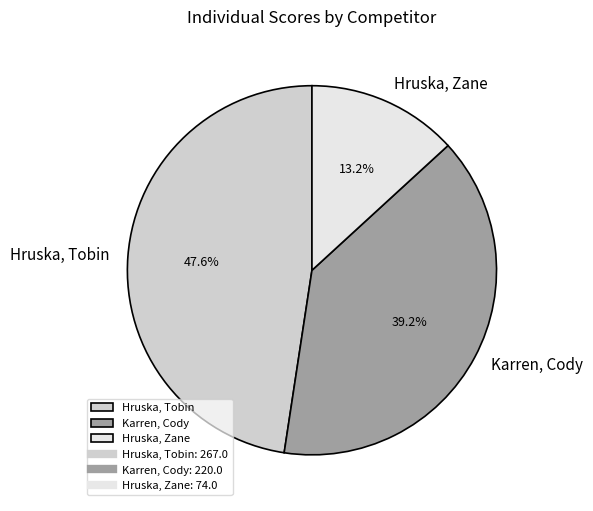

Do Karren, Cody and Hruska, Tobin together represent more than half of the pie?

Yes